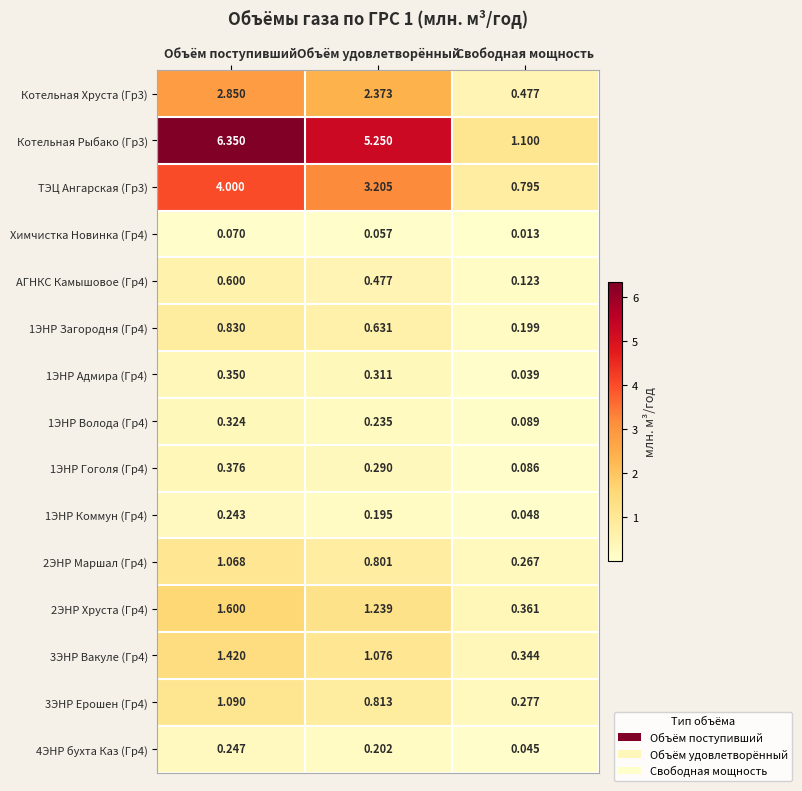

Between Объём удовлетворённый and Свободная мощность, which series saw the biggest shift?

Котельная Рыбако (Гр3)